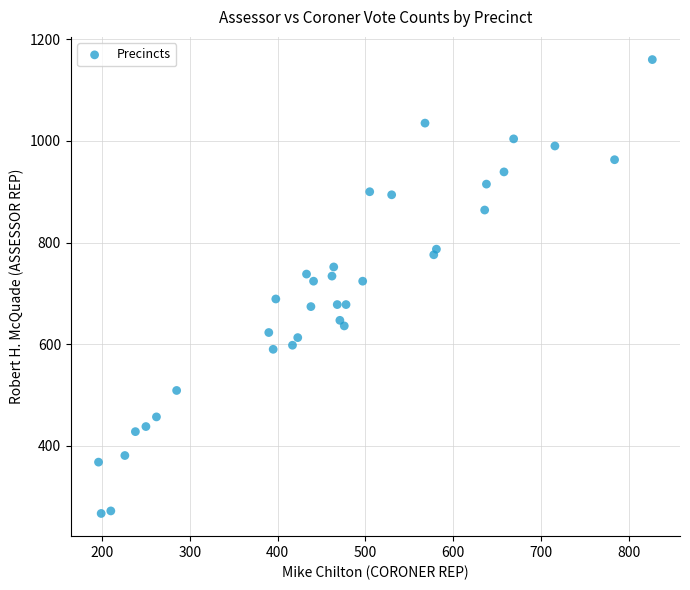

What is the range of Y values (max minus min)?

893